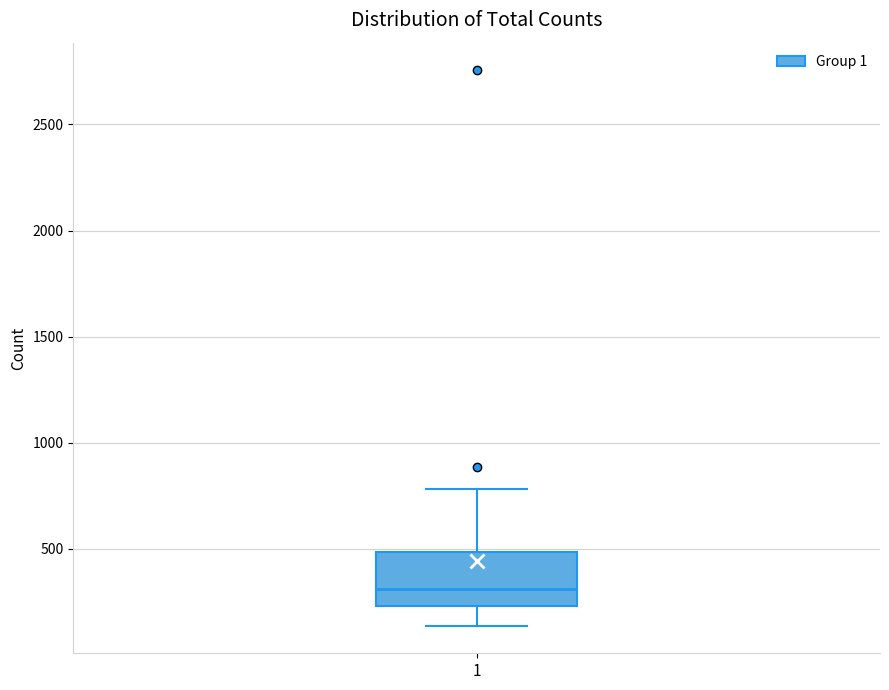

Where does the lower whisker of the box at x = 1 end on the y-axis? The values are not printed on the chart, so give them approximately, as read against the axis.

150